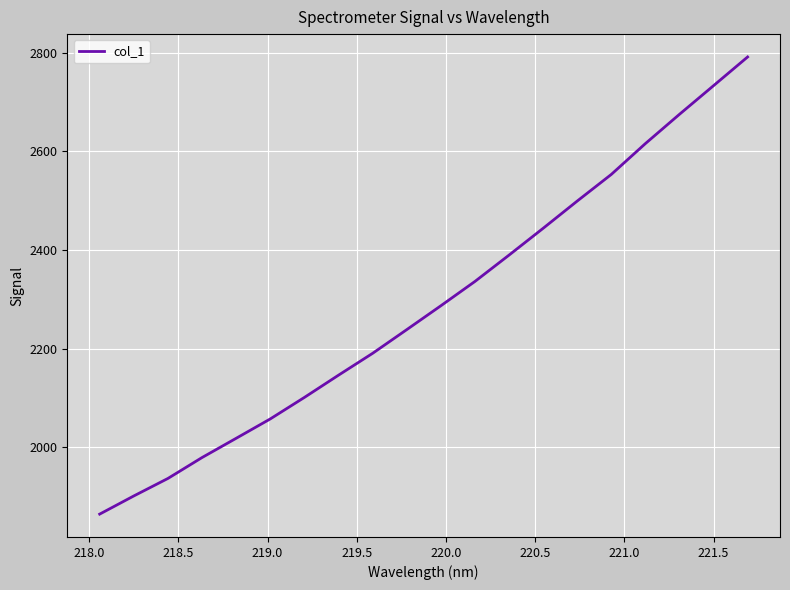

What is the difference between the maximum and minimum values?

927.0